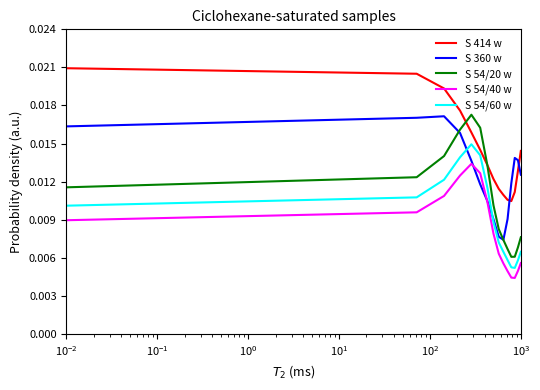

Which series has the widest spread of values?

S 54/20 w